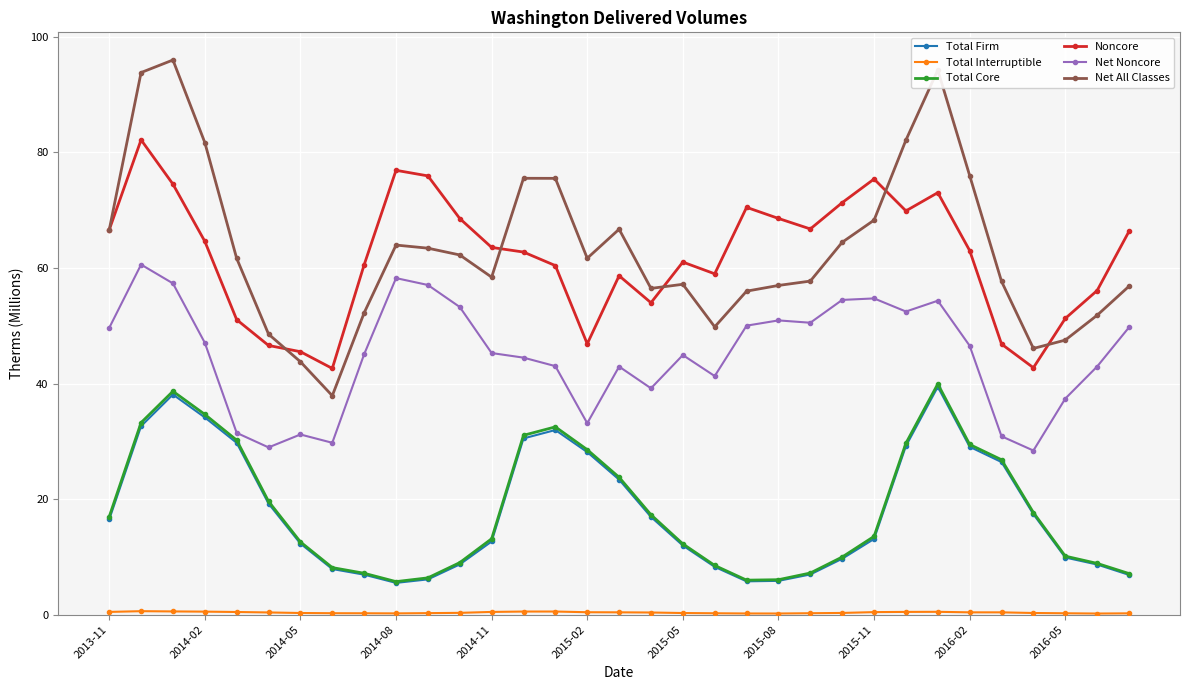

What is the greatest value displayed?

96.0